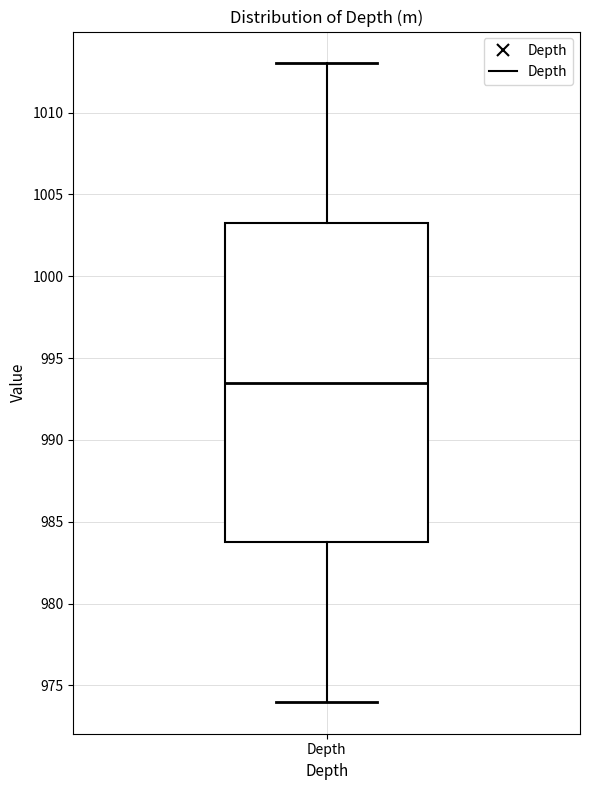

Transcribe this box plot: give where the median line is, the range the box spans, and where the two whiskers end, as read against the y-axis. The values are not printed on the chart, so give them approximately, as read against the axis.

median 993.5, box 984.0 to 1003.5, whiskers 974.0 to 1013.0